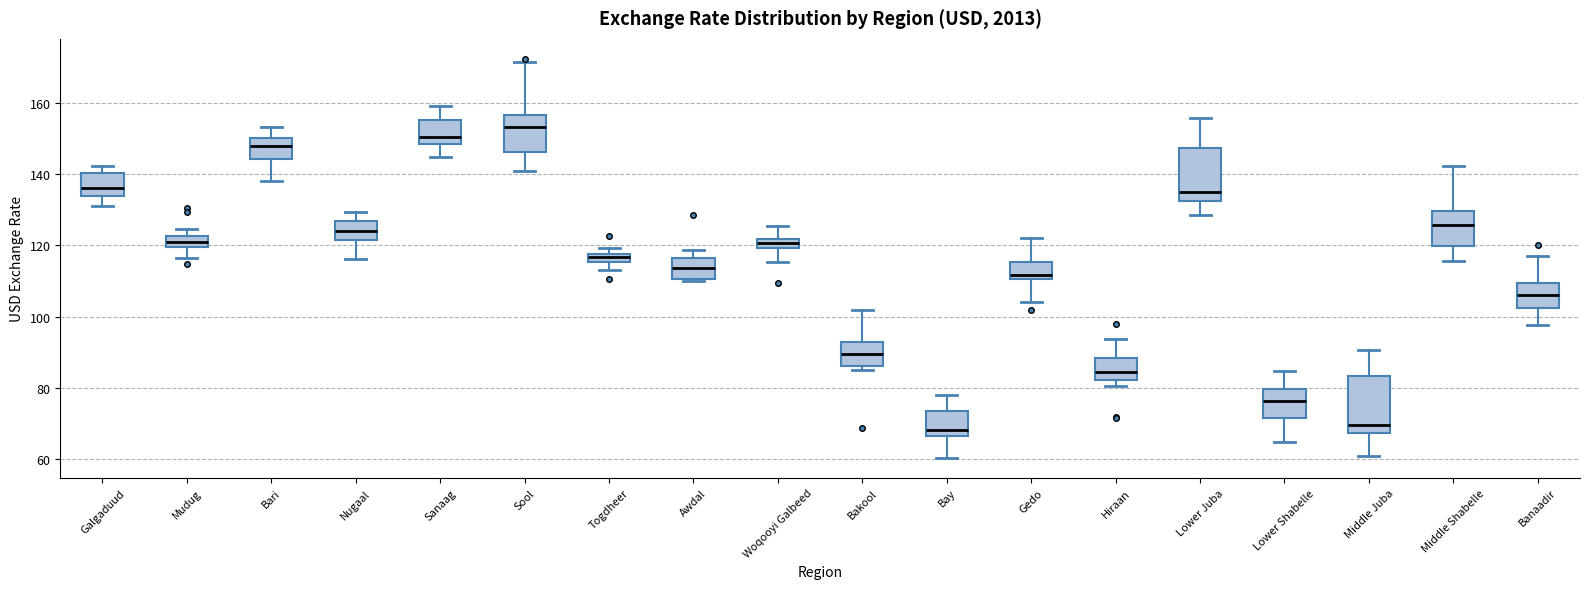

Where does the upper whisker of the box for Middle Shabelle end on the y-axis? The values are not printed on the chart, so give them approximately, as read against the axis.

142